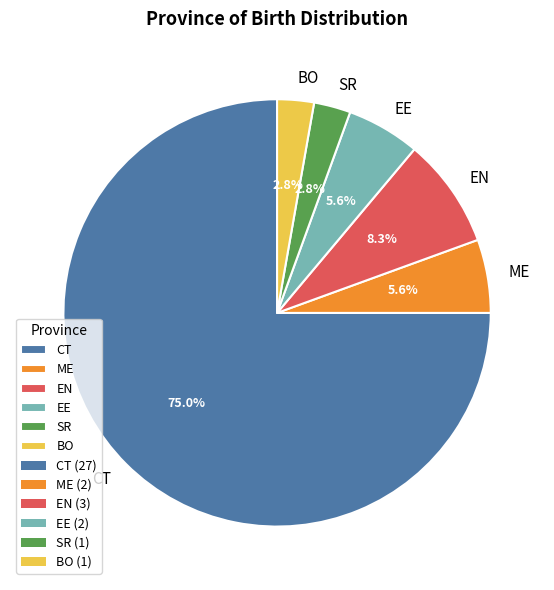

Do SR and BO together represent more than half of the pie?

No